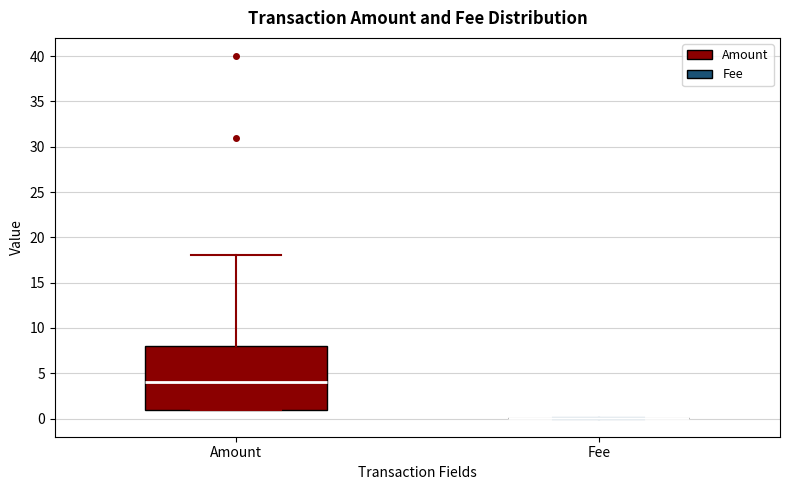

Which box is the tallest, from its lower edge to its upper edge?

Amount